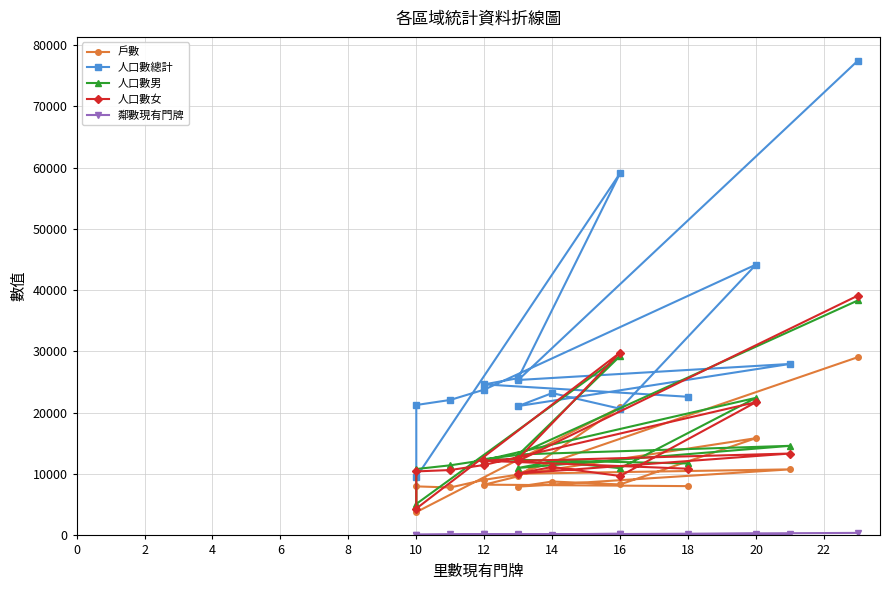

Reading left to right, transcribe all the data shown in this chart.

戶數: 29071	10059	10771	7949	8788	8315	15861	9069	7815	7997	3801	20898	9637	8277	8038
人口數總計: 77434	25348	27965	21094	23213	20658	44170	23778	22094	21268	9509	59079	25646	24628	22611
人口數男: 38323	13203	14611	11003	12047	10966	22438	12282	11433	10829	5132	29258	13130	12451	11732
人口數女: 39111	12145	13354	10091	11166	9692	21732	11496	10661	10439	4377	29821	12516	12177	10879
鄰數現有門牌: 412	146	213	146	142	193	239	167	155	139	85	257	154	151	154